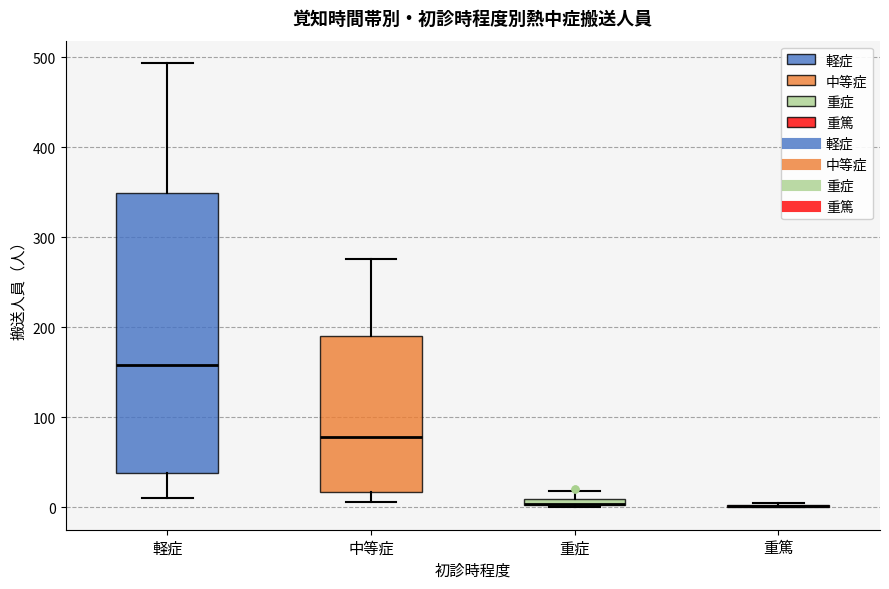

Where does the upper whisker of the box for 軽症 end on the y-axis? The values are not printed on the chart, so give them approximately, as read against the axis.

490